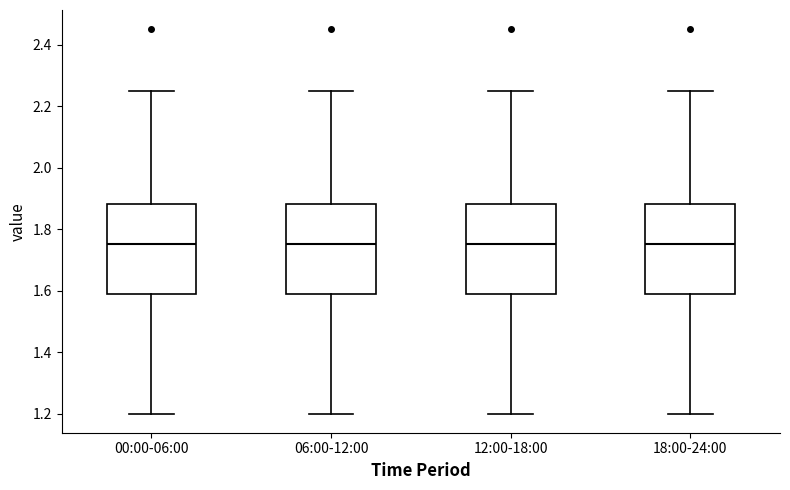

Reading left to right, read every box against the y-axis: the position of its median line, the range the box covers, and the ends of its whiskers. The values are not printed on the chart, so give them approximately, as read against the axis.

00:00-06:00: median 1.76, box 1.58 to 1.88, whiskers 1.20 to 2.26
06:00-12:00: median 1.76, box 1.58 to 1.88, whiskers 1.20 to 2.26
12:00-18:00: median 1.76, box 1.58 to 1.88, whiskers 1.20 to 2.26
18:00-24:00: median 1.76, box 1.58 to 1.88, whiskers 1.20 to 2.26